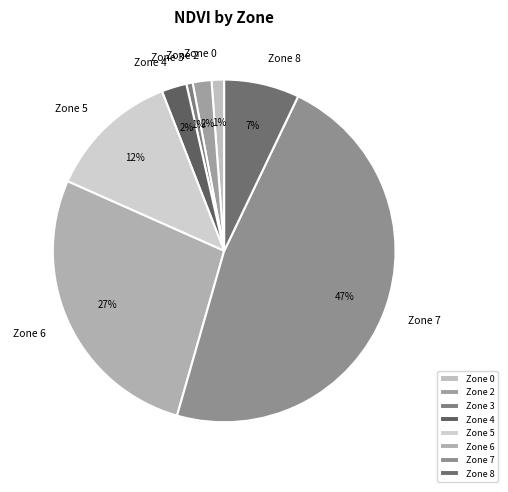

Which has a higher value, Zone 6 or Zone 2?

Zone 6